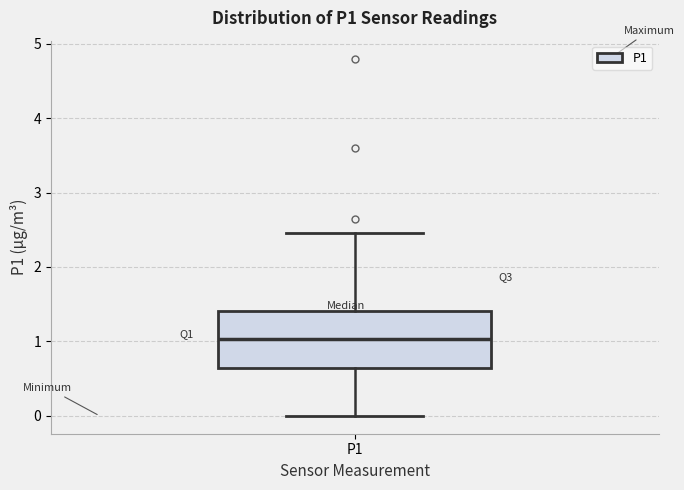

Transcribe this box plot: give where the median line is, the range the box spans, and where the two whiskers end, as read against the y-axis. The values are not printed on the chart, so give them approximately, as read against the axis.

median 1.0, box 0.6 to 1.4, whiskers 0.0 to 2.5